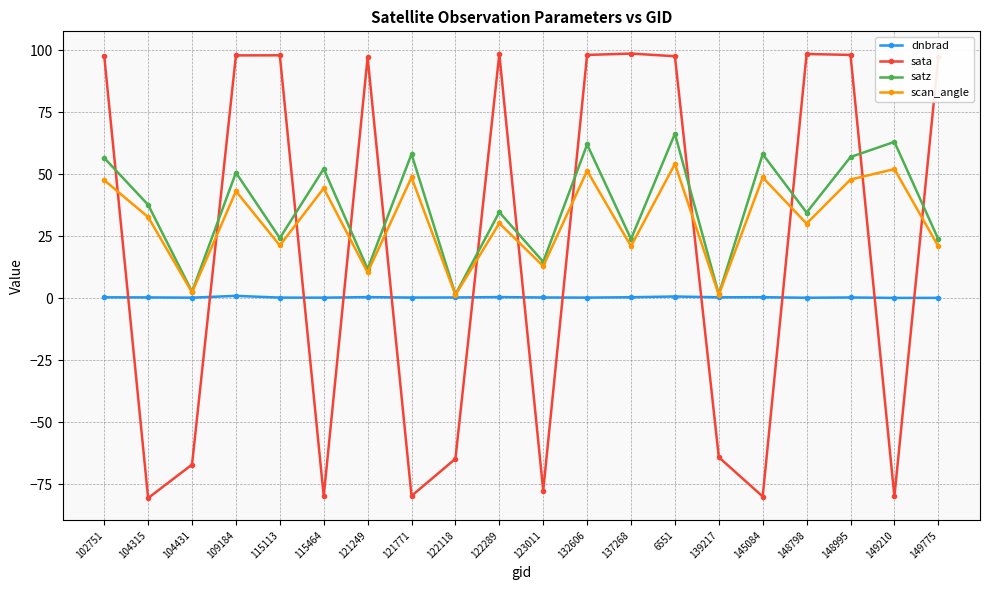

What is the minimum value shown in the chart?

-80.5